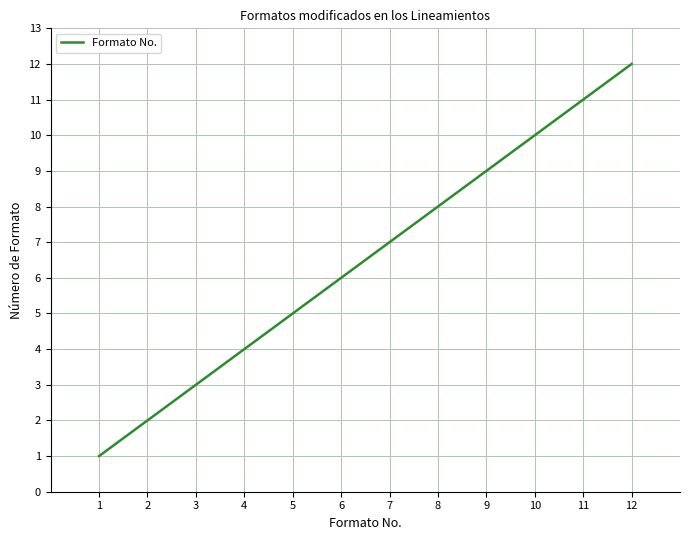

Between 11 and 2, which is larger?

11